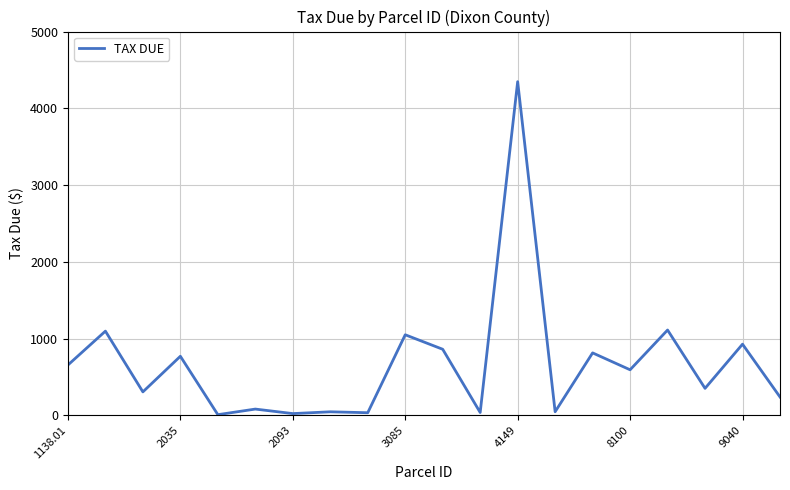

Does the chart display data point markers on the line(s)?

No